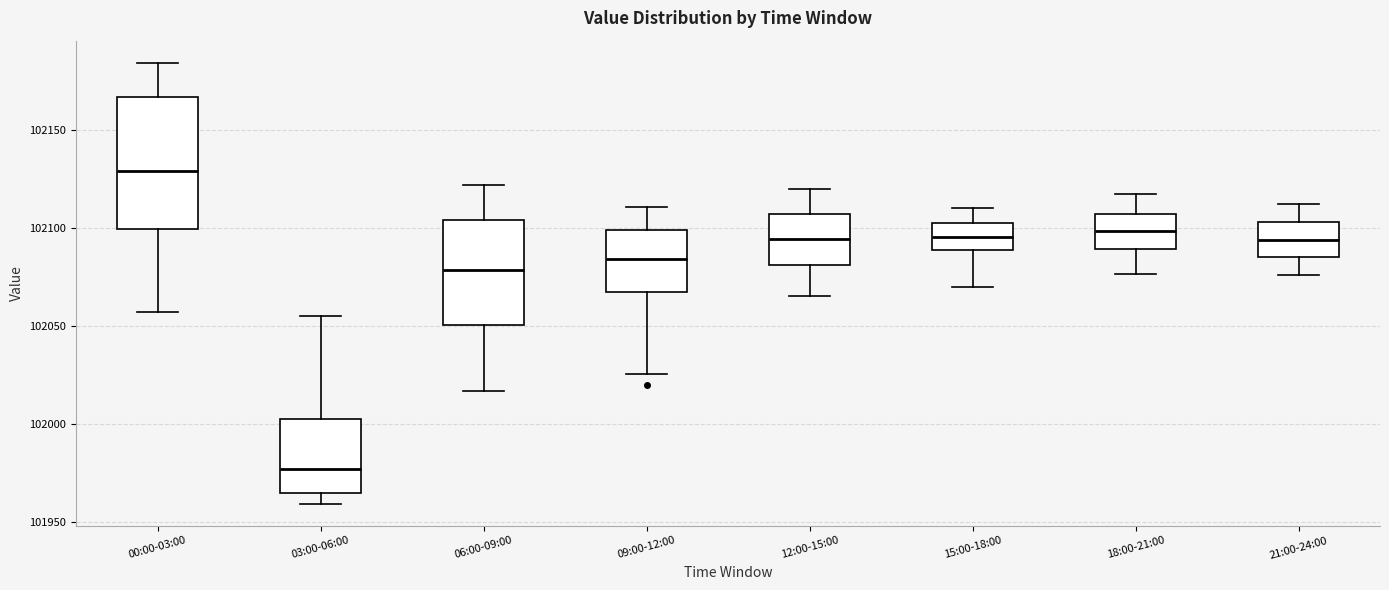

Which box has the lowest median line?

03:00-06:00